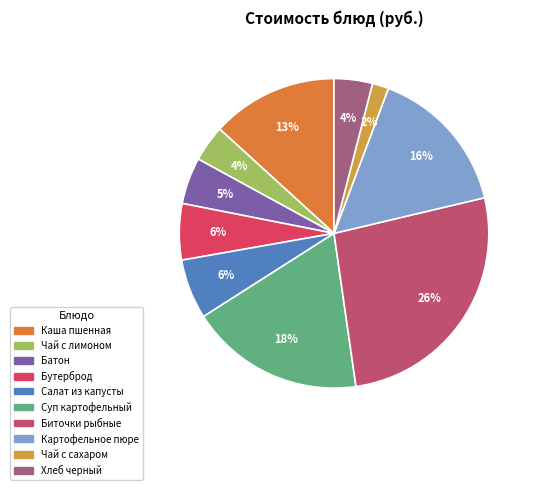

How many segments does this pie chart have?

10